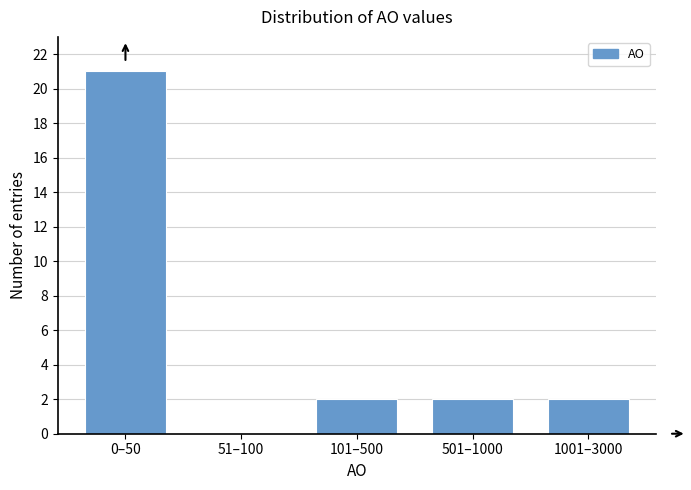

Reading left to right, extract all data points from this chart.

0–50=21	51–100=0	101–500=2	501–1000=2	1001–3000=2